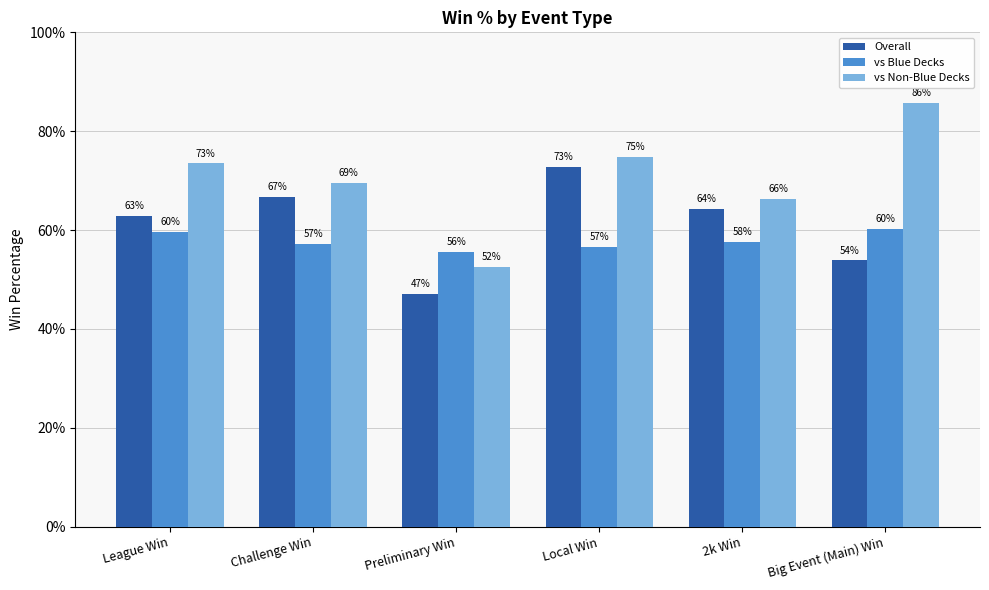

Reading right to left, extract all data points from this chart.

Overall: Big Event (Main) Win=0.5	2k Win=0.6	Local Win=0.7	Preliminary Win=0.5	Challenge Win=0.7	League Win=0.6
vs Blue Decks: Big Event (Main) Win=0.6	2k Win=0.6	Local Win=0.6	Preliminary Win=0.6	Challenge Win=0.6	League Win=0.6
vs Non-Blue Decks: Big Event (Main) Win=0.9	2k Win=0.7	Local Win=0.7	Preliminary Win=0.5	Challenge Win=0.7	League Win=0.7